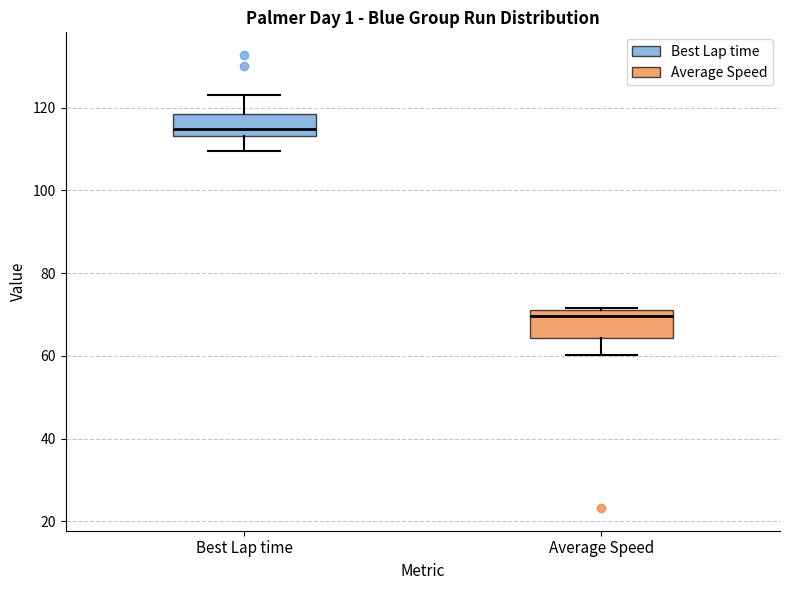

Reading left to right, transcribe this box plot: for each box, give where its median line is, the range the box spans, and where its two whiskers end, as read against the y-axis. The values are not printed on the chart, so give them approximately, as read against the axis.

Best Lap time: median 114 (just above the box's lower edge), box 114 to 118, whiskers 110 to 124
Average Speed: median 70, box 64 to 72, whiskers 60 to 72